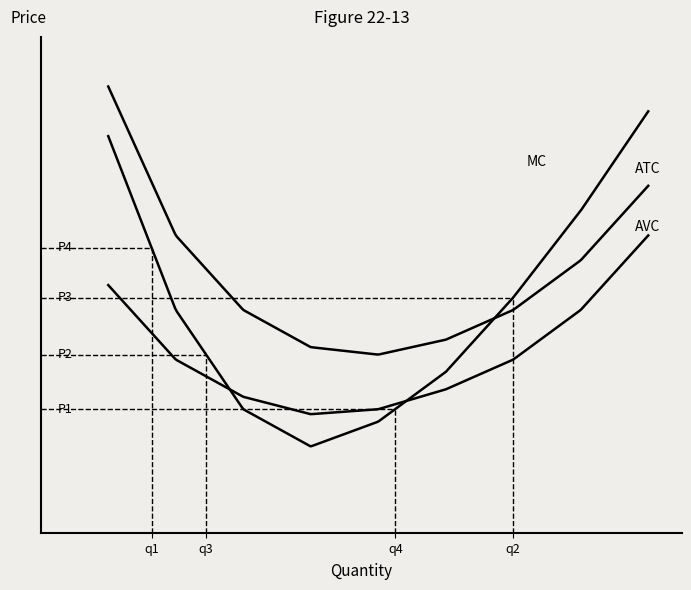

Reading left to right, extract all data points from this chart.

ATC: 1=18.0	2=12.0	3=9.0	4=7.5	5=7.2	6=7.8	7=9.0	8=11.0	9=14.0
AVC: 1=10.0	2=7.0	3=5.5	4=4.8	5=5.0	6=5.8	7=7.0	8=9.0	9=12.0
MC: 1=16.0	2=9.0	3=5.0	4=3.5	5=4.5	6=6.5	7=9.5	8=13.0	9=17.0